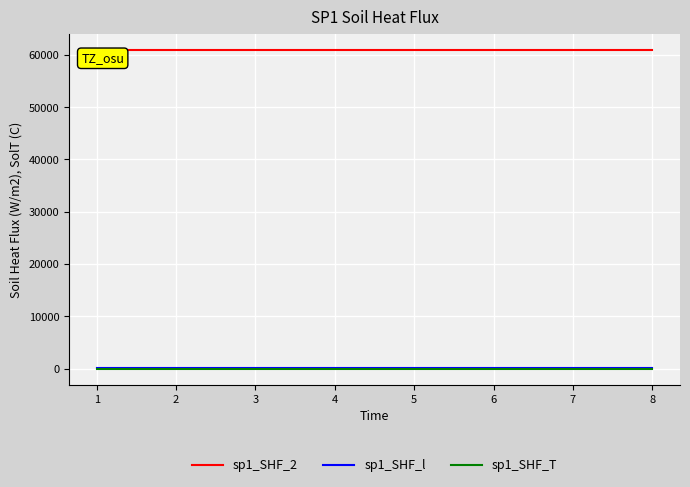

What is the minimum value for sp1_SHF_l?

52